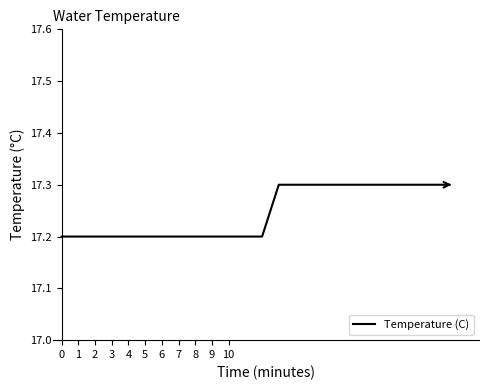

What is the smallest value displayed?

17.2